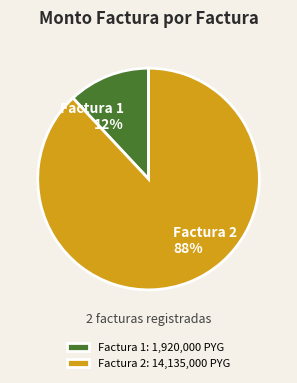

To the nearest percent, what is the difference between the Factura 1 and Factura 2 slice percentages?

76%